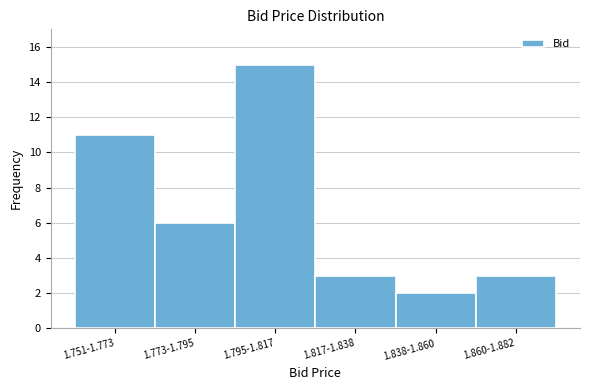

Reading left to right, list all the values displayed in this chart.

11	6	15	3	2	3